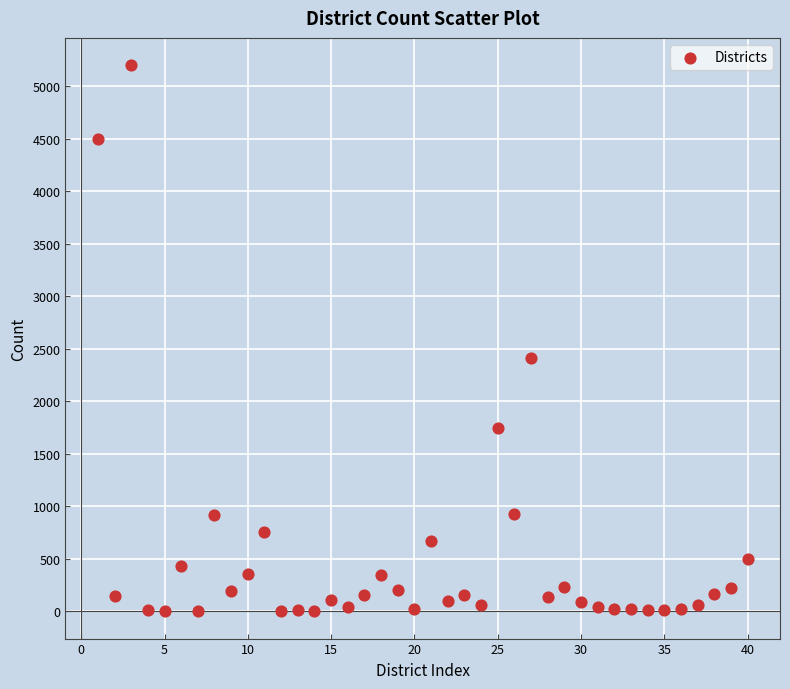

What is the range of X values (max minus min)?

39